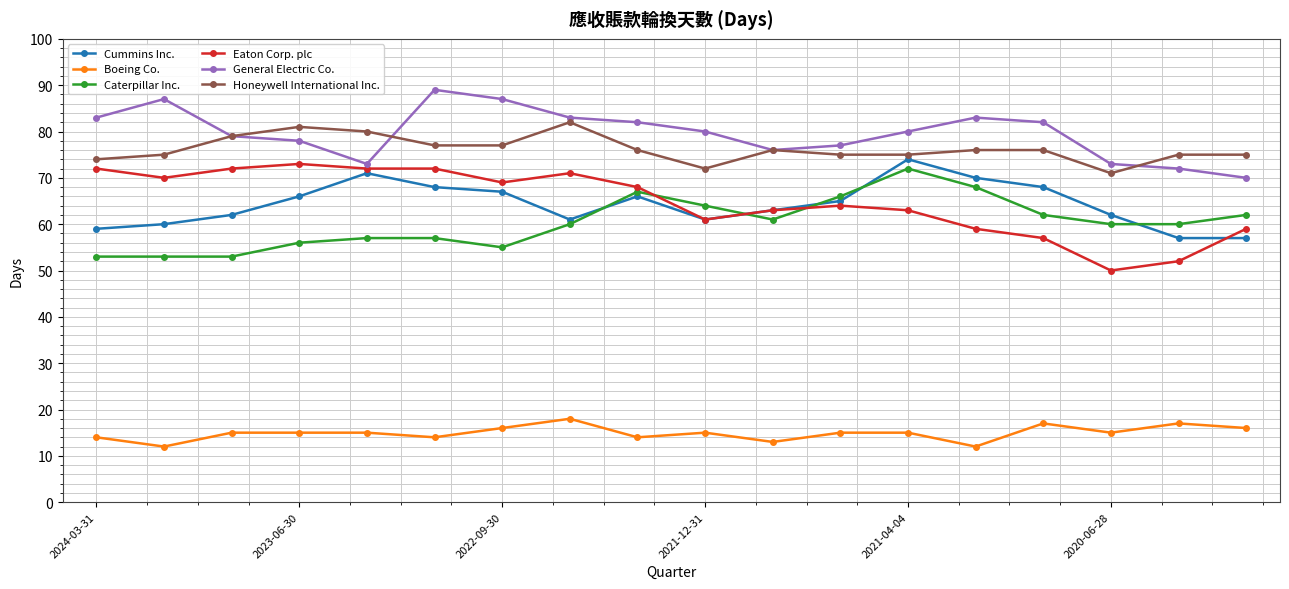

What is the smallest value displayed?

12